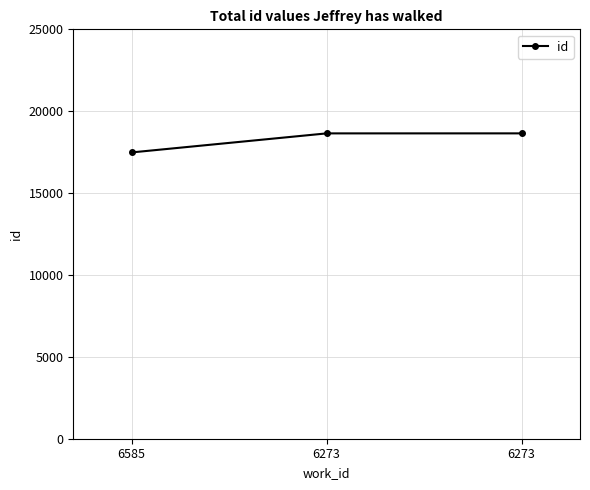

Count the number of categories in the chart.

3